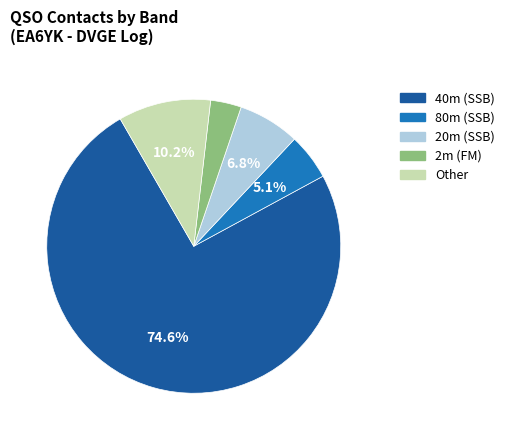

What is the largest slice in the pie chart?

40m (SSB)